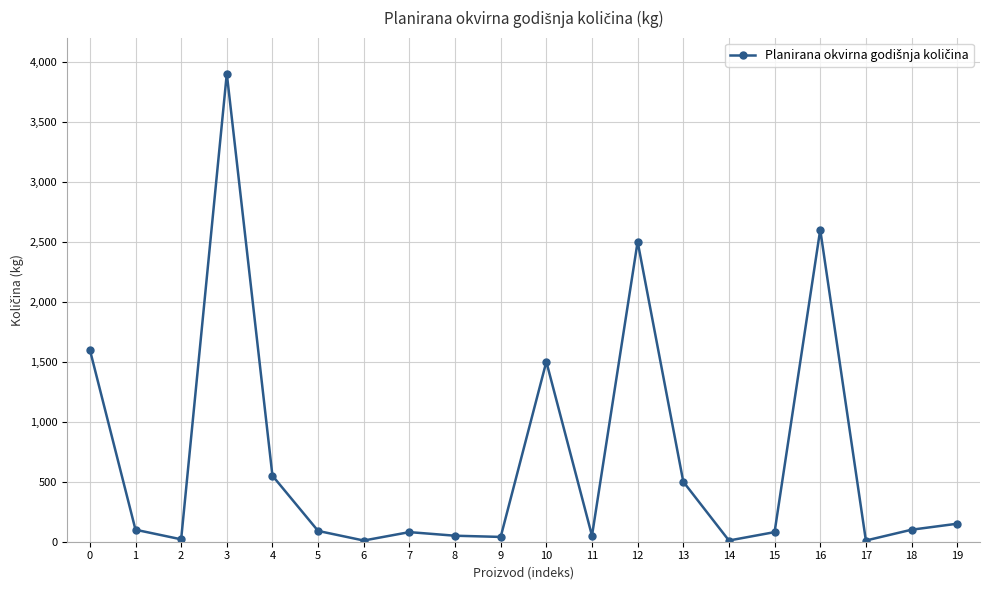

How many points are lower than both their immediate neighbors (excluding endpoints)?

6